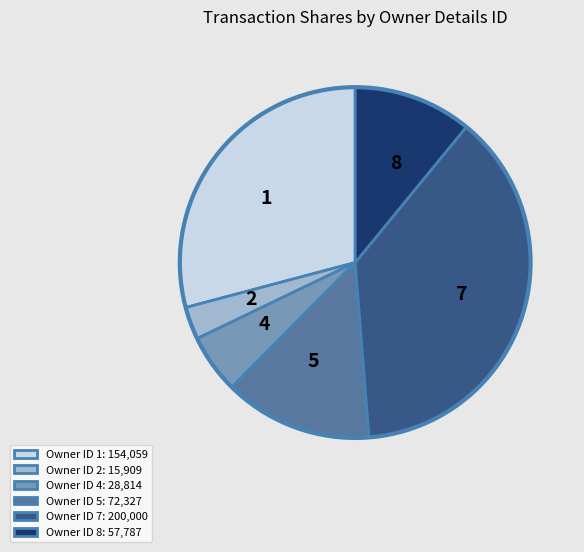

Is there a majority slice in this chart?

No